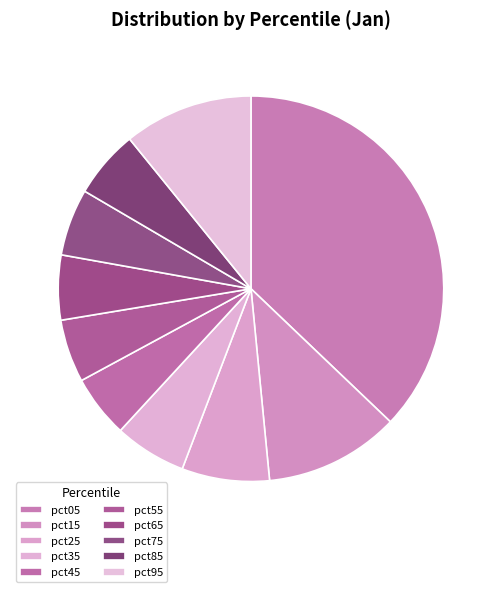

To the nearest percent, what percentage of the pie is pct15?

11%